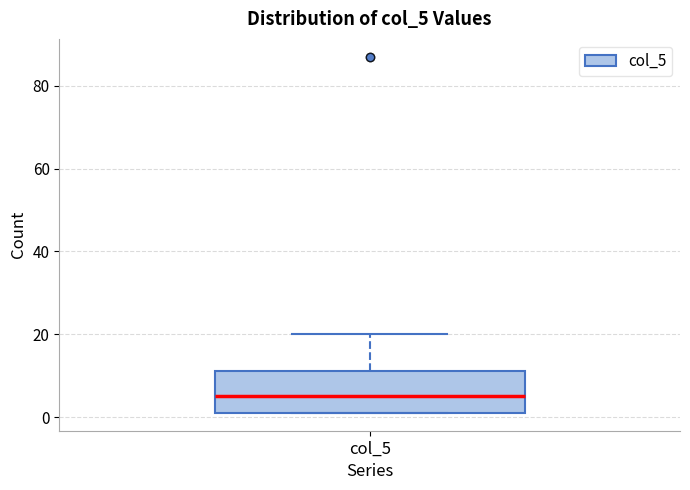

Read this box plot against the y-axis: the position of the median line, the range covered by the box, and the ends of both whiskers. The values are not printed on the chart, so give them approximately, as read against the axis.

median 6, box 2 to 12, whiskers 2 to 20